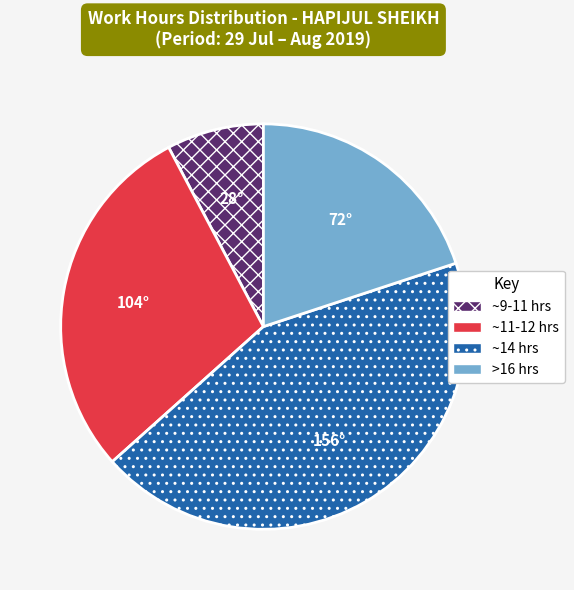

The ~14 hrs slice represents 37% of the pie. True or false?

False